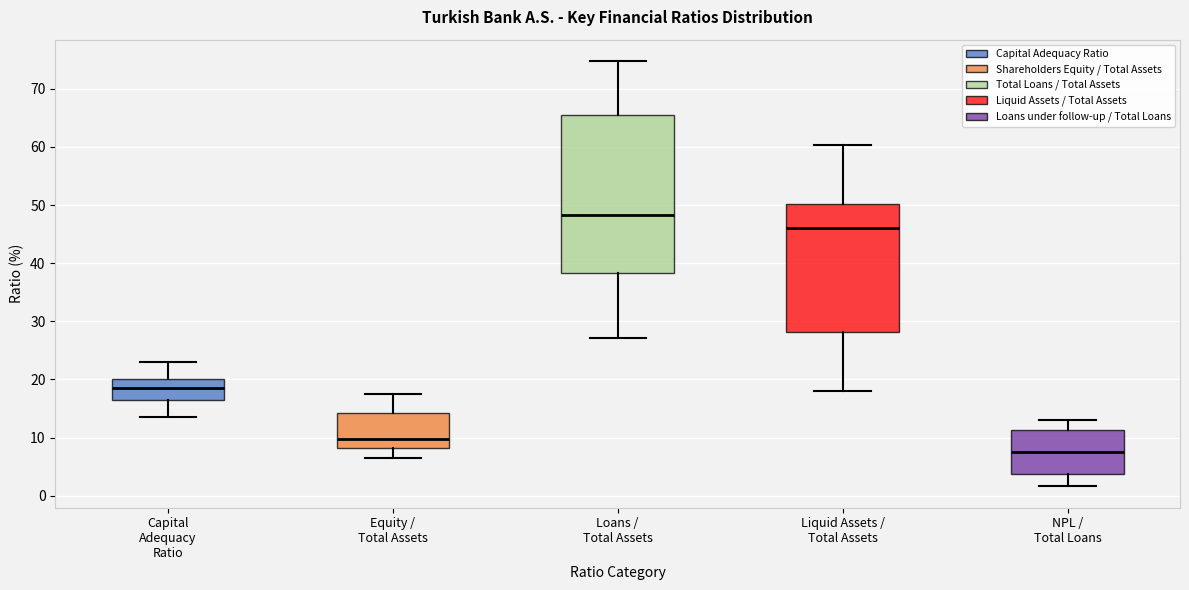

Reading left to right, transcribe this box plot: for each box, give where its median line is, the range the box spans, and where its two whiskers end, as read against the y-axis. The values are not printed on the chart, so give them approximately, as read against the axis.

Capital Adequacy Ratio: median 18, box 16 to 20, whiskers 14 to 23
Equity / Total Assets: median 10, box 8 to 14, whiskers 6 to 17
Loans / Total Assets: median 48, box 38 to 65, whiskers 27 to 75
Liquid Assets / Total Assets: median 46, box 28 to 50, whiskers 18 to 60
NPL / Total Loans: median 8, box 4 to 11, whiskers 2 to 13